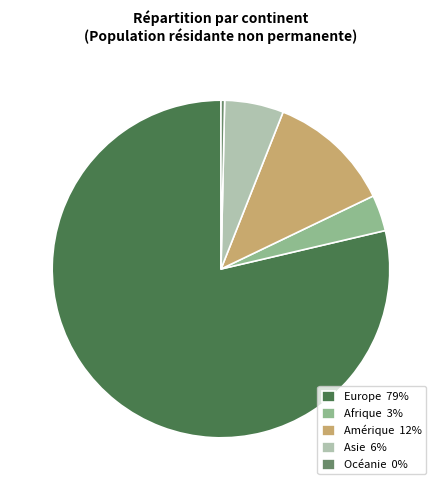

Do Asie 6% and Europe 79% together represent more than half of the pie?

Yes